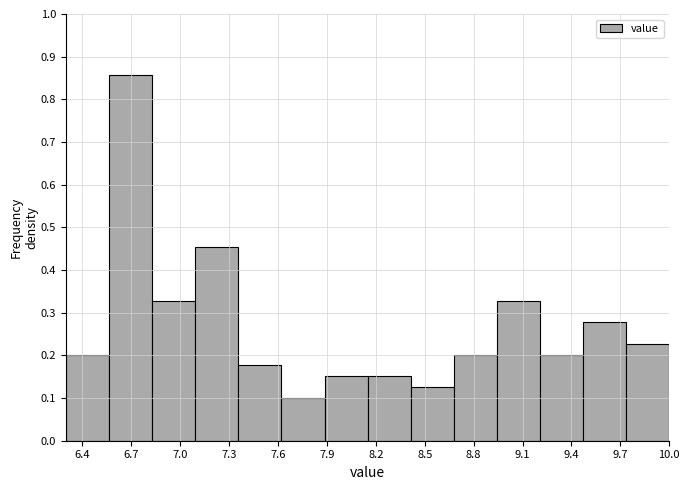

Reading left to right, transcribe this chart: for each bar, give the range it covers on the x-axis and its height. Neither the bar edges nor the heights are printed on the chart, so give them approximately, as read against the axes.

6.30 to 6.55: 0.20
6.55 to 6.85: 0.86
6.85 to 7.10: 0.33
7.10 to 7.35: 0.45
7.35 to 7.60: 0.18
7.60 to 7.90: 0.10
7.90 to 8.15: 0.15
8.15 to 8.40: 0.15
8.40 to 8.70: 0.13
8.70 to 8.95: 0.20
8.95 to 9.20: 0.33
9.20 to 9.45: 0.20
9.45 to 9.75: 0.28
9.75 to 10.00: 0.23